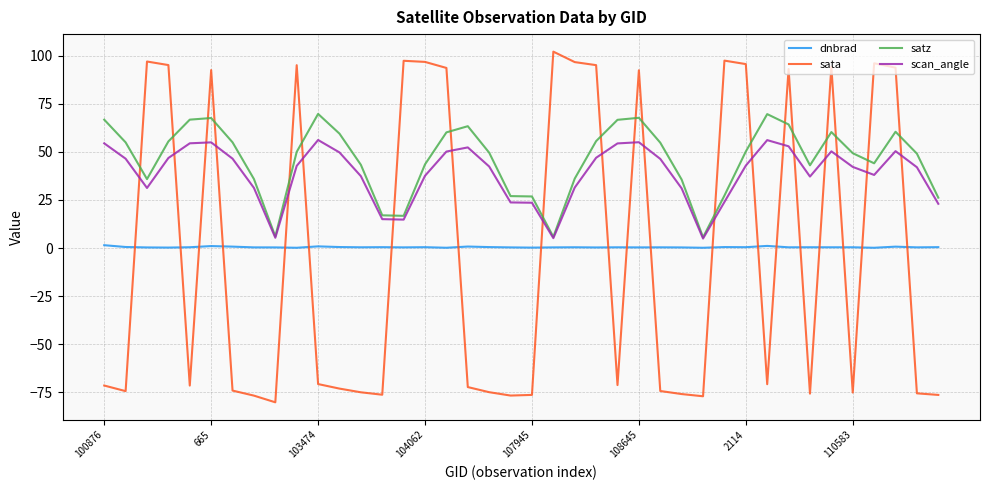

How many values in sata are above zero?

17